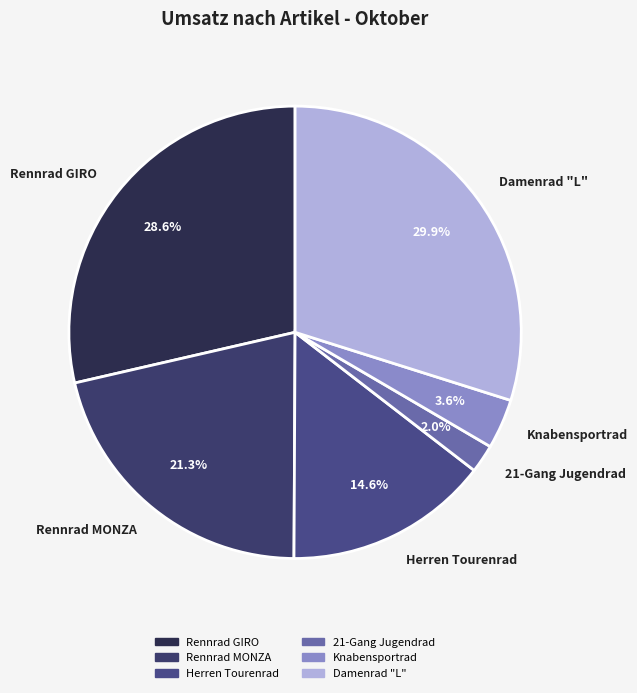

Count the number of slices in the pie.

6